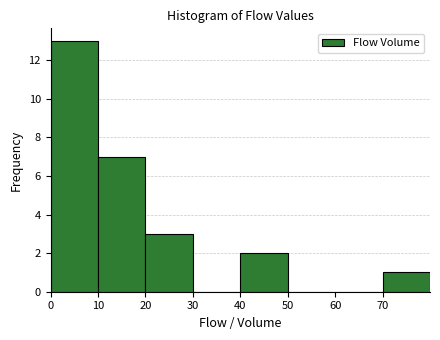

Which range on the x-axis has the tallest bar?

0 to 10